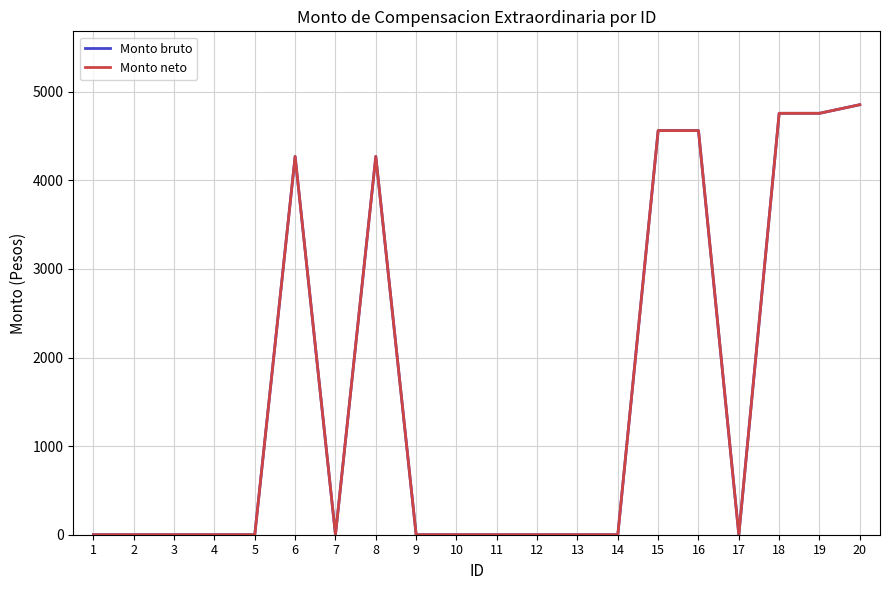

What is the total value across all series at 15?

9125.2